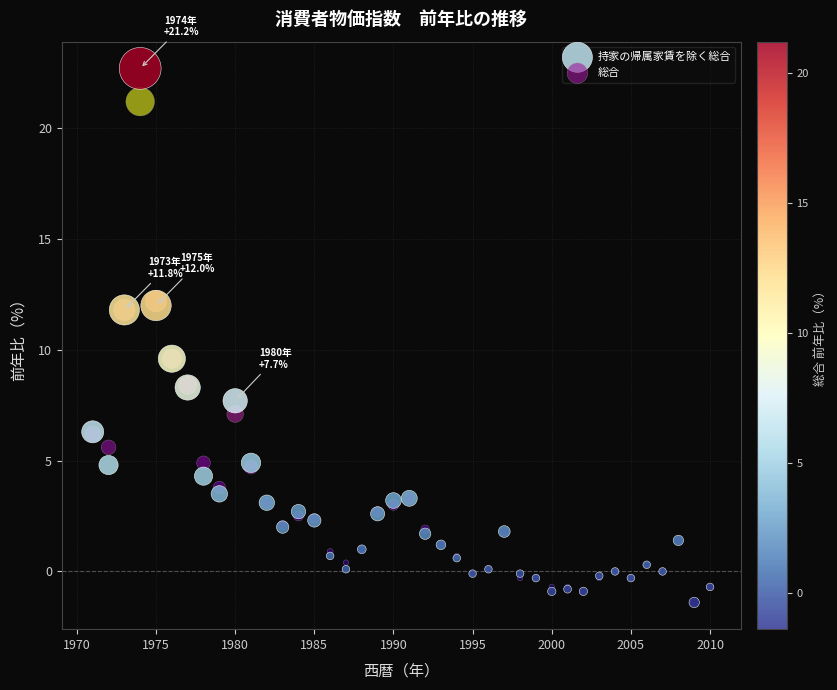

Which series has the largest Y range (max minus min)?

持家の帰属家賃を除く総合